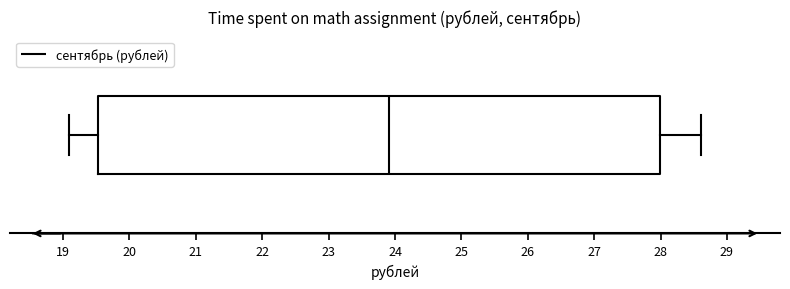

Transcribe this box plot: give where the median line is, the range the box spans, and where the two whiskers end, as read against the x-axis. The values are not printed on the chart, so give them approximately, as read against the axis.

median 23.9, box 19.5 to 28.0, whiskers 19.1 to 28.6